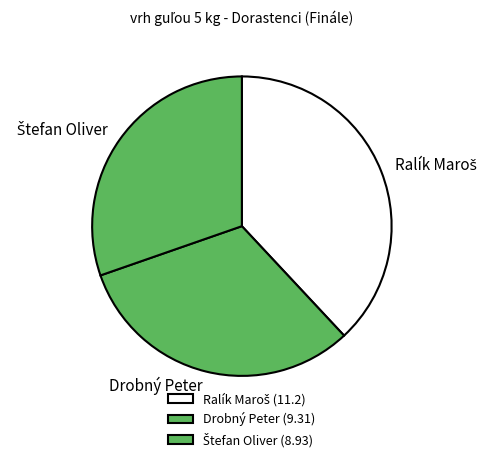

Is there any slice that represents more than half of the pie?

No